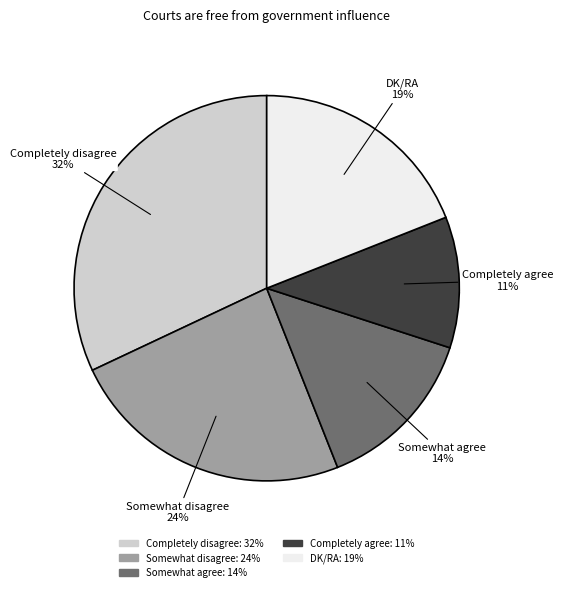

How many slices are in this pie chart?

5